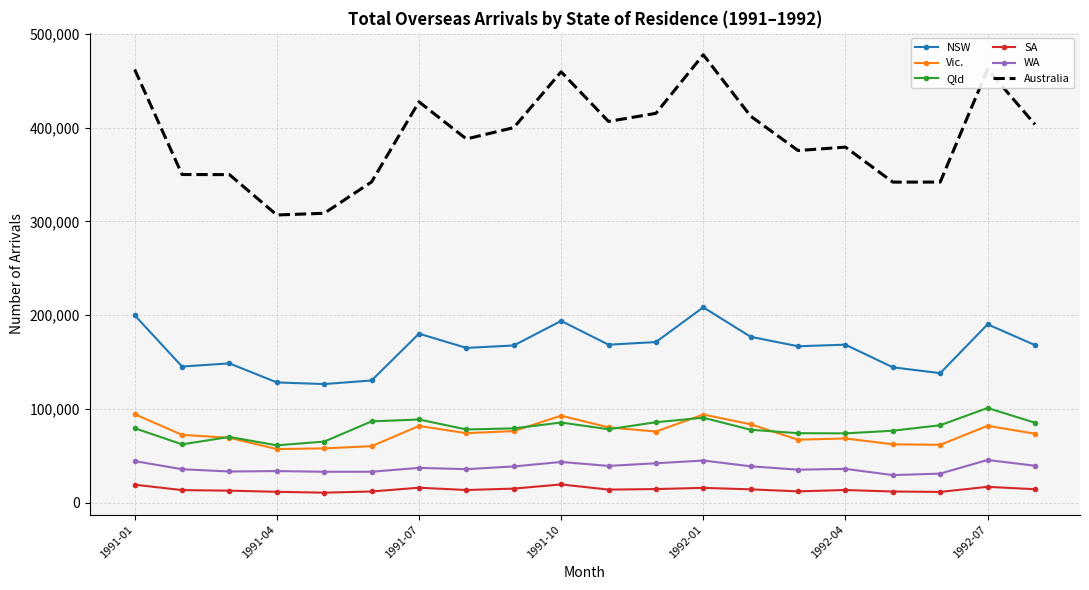

True or false: WA and Qld intersect in this chart.

False